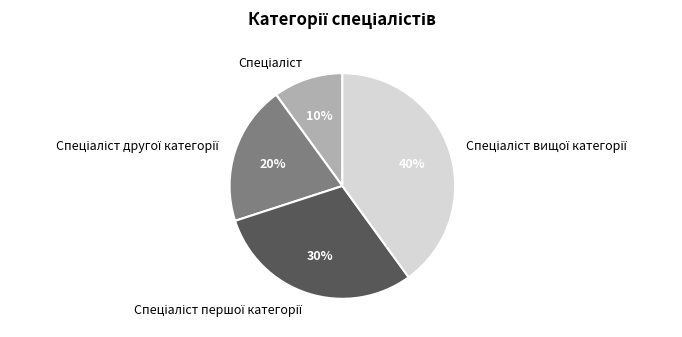

Does any single category account for the majority?

No